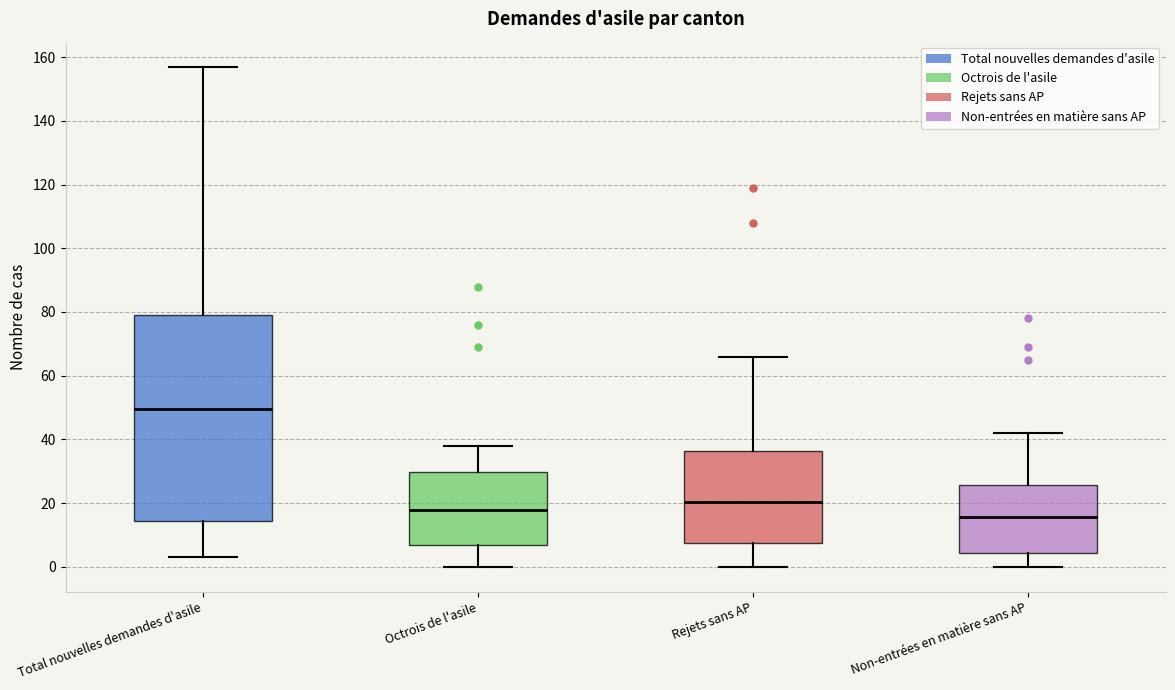

Where is the lower edge of the box for Total nouvelles demandes d'asile on the y-axis? The values are not printed on the chart, so give them approximately, as read against the axis.

14